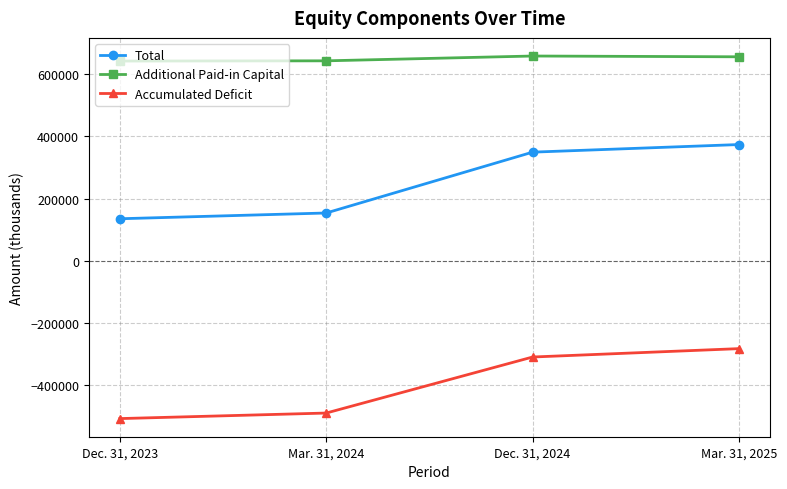

Is this an area chart (filled region under the line)?

No